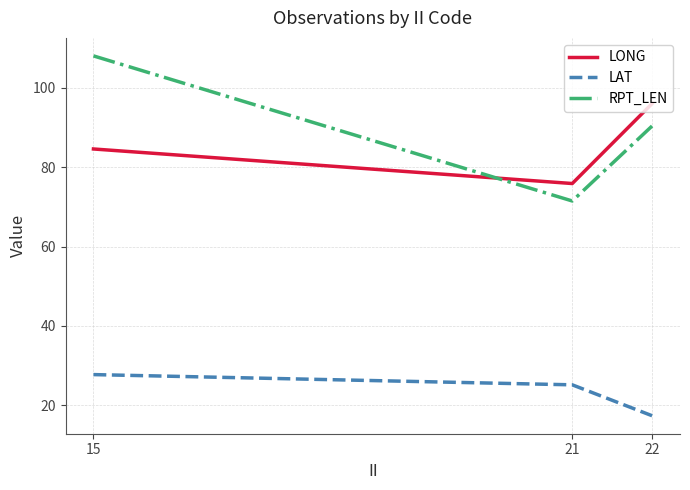

The LONG series shows 167.0 at 22. True or false?

False